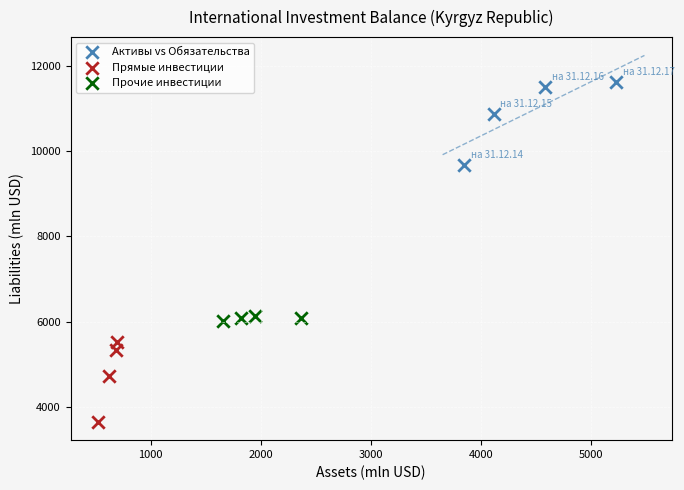

Which series contains the lowest Y value?

Прямые инвестиции